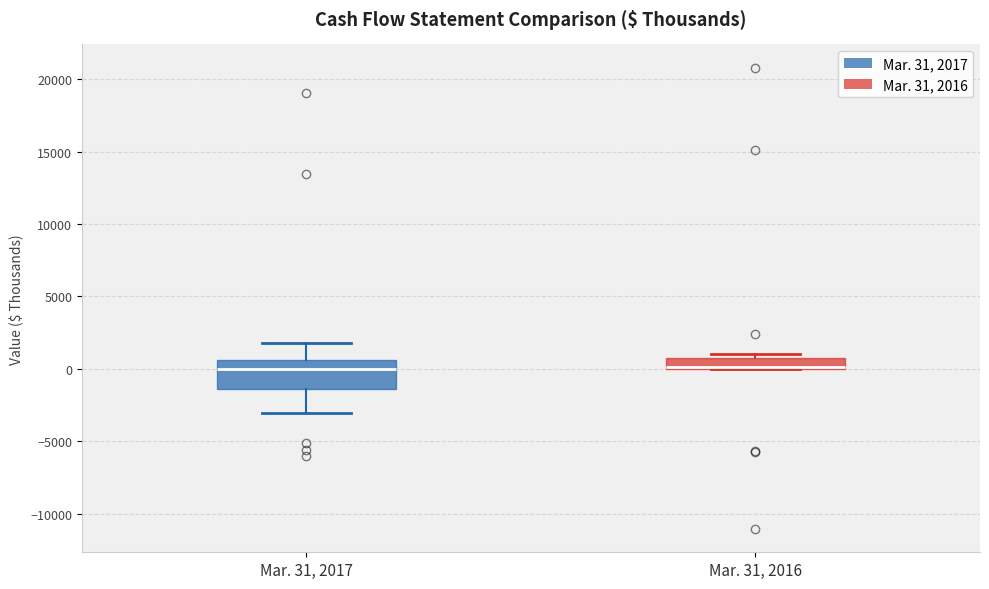

Reading left to right, transcribe this box plot: for each box, give where its median line is, the range the box spans, and where its two whiskers end, as read against the y-axis. The values are not printed on the chart, so give them approximately, as read against the axis.

Mar. 31, 2017: median 0, box -1500 to 500, whiskers -3000 to 2000
Mar. 31, 2016: median 0 (drawn on the box's lower edge), box 0 to 500, whiskers 0 to 1000